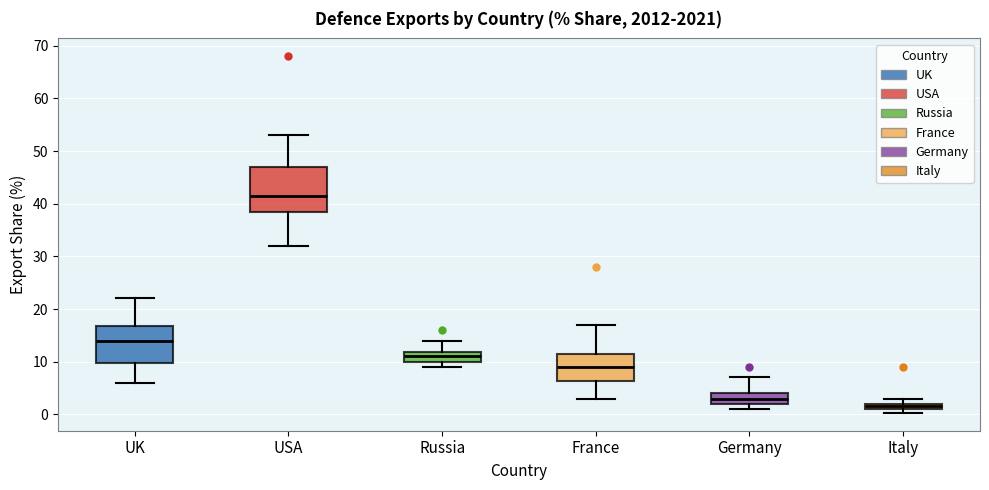

Which box has the highest median line?

USA